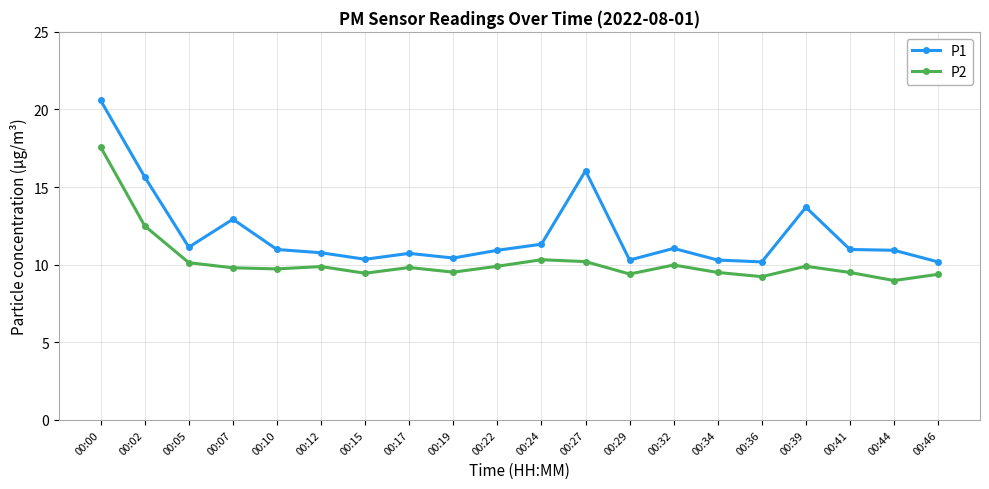

What is the difference between the P2 values at 00:19 and 00:00?

8.1